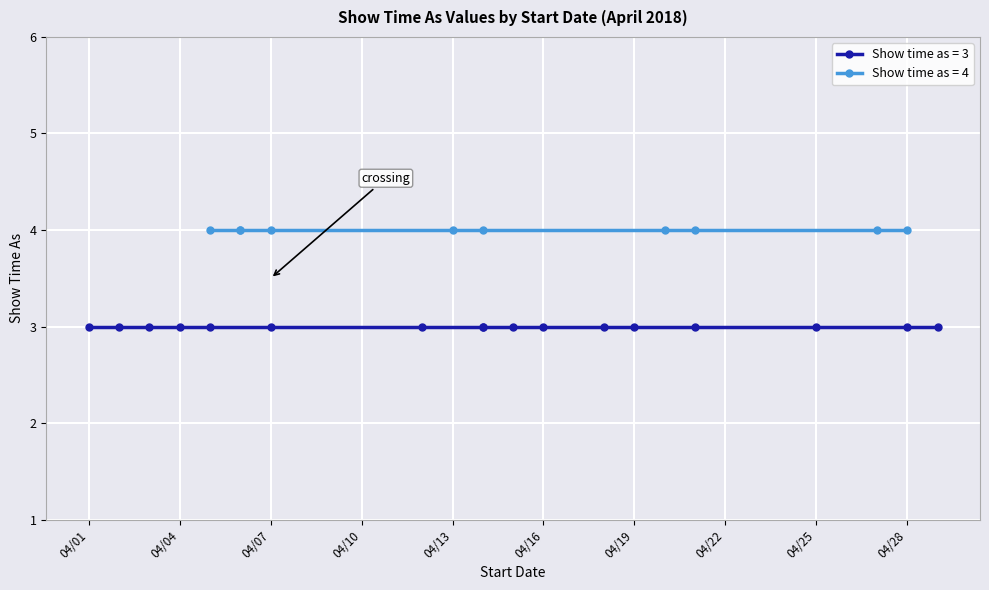

What is the maximum value shown in the chart?

4